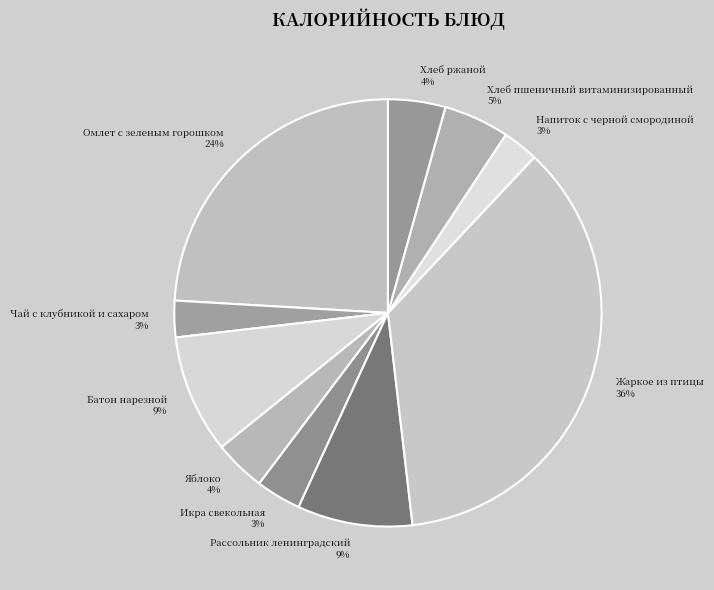

Is there a majority slice in this chart?

No